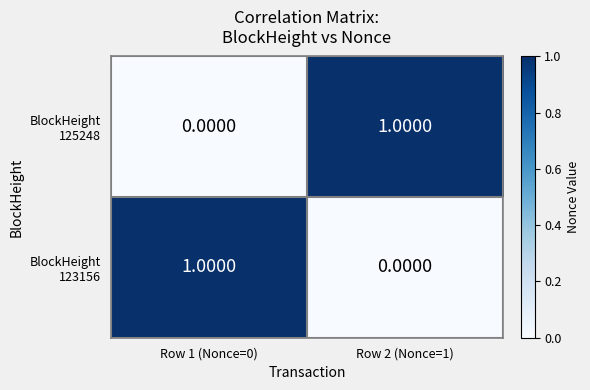

Which series has the widest spread of values?

BlockHeight 125248